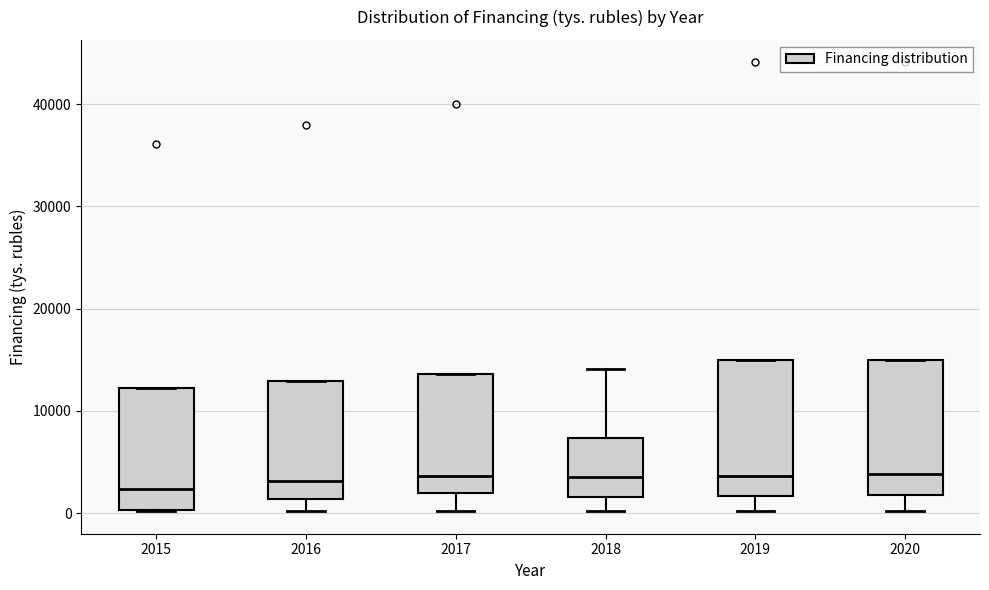

Where does the median line of the box at x = 2018 sit on the y-axis? The values are not printed on the chart, so give them approximately, as read against the axis.

4000